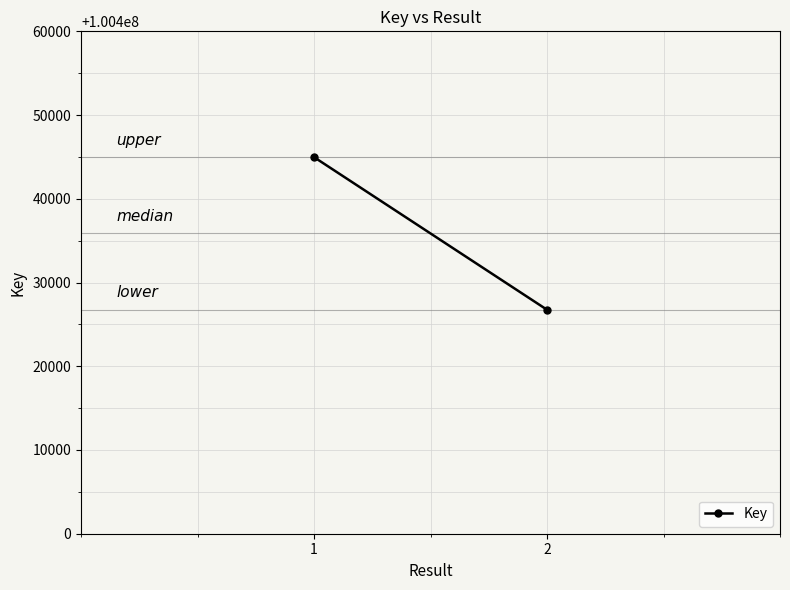

What is the value of the 2nd point from the left?

100426750